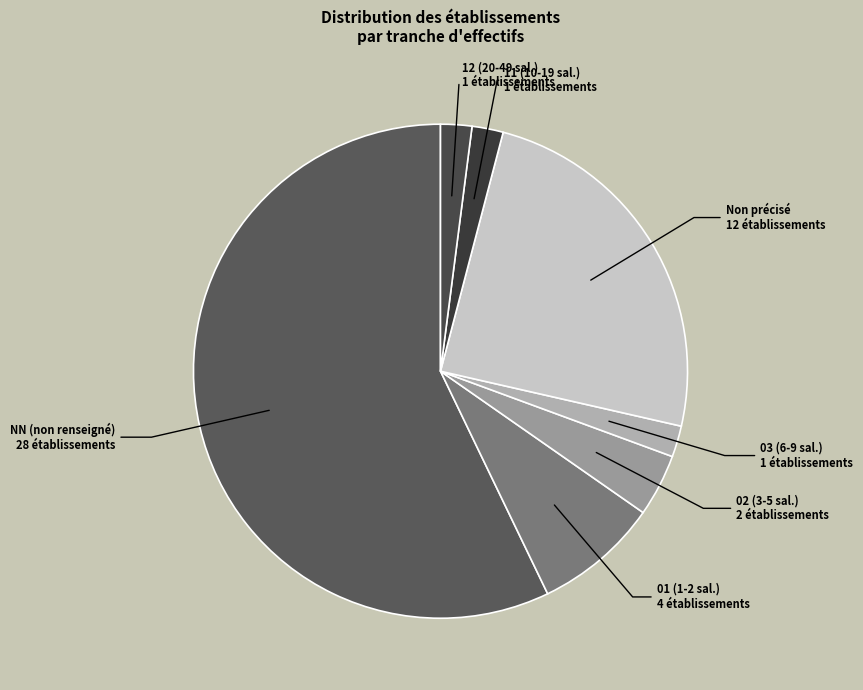

Count the number of slices in the pie.

7